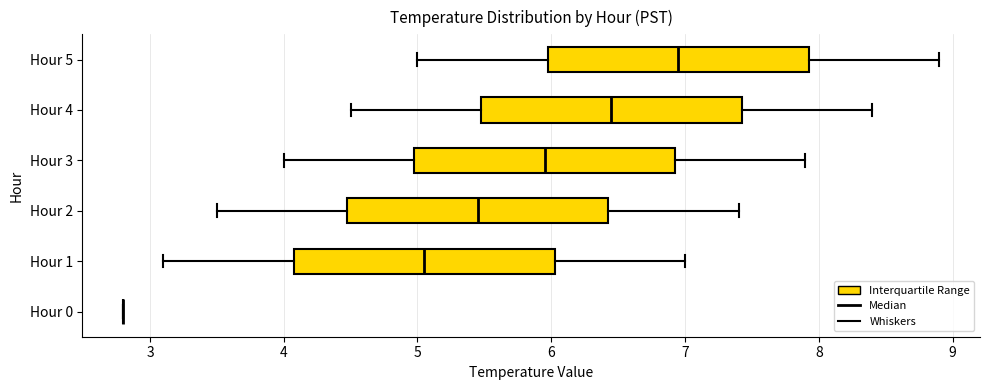

Reading bottom to top, read every box against the x-axis: the position of its median line, the range the box covers, and the ends of its whiskers. The values are not printed on the chart, so give them approximately, as read against the axis.

Hour 0: box collapsed to a line at 2.8, whiskers 2.8 to 2.8
Hour 1: median 5.1, box 4.1 to 6.0, whiskers 3.1 to 7.0
Hour 2: median 5.5, box 4.5 to 6.4, whiskers 3.5 to 7.4
Hour 3: median 6.0, box 5.0 to 6.9, whiskers 4.0 to 7.9
Hour 4: median 6.5, box 5.5 to 7.4, whiskers 4.5 to 8.4
Hour 5: median 7.0, box 6.0 to 7.9, whiskers 5.0 to 8.9